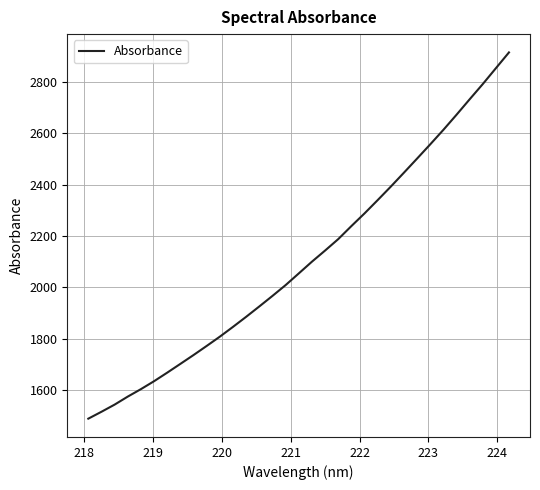

What is the difference between the maximum and minimum values?

1427.1